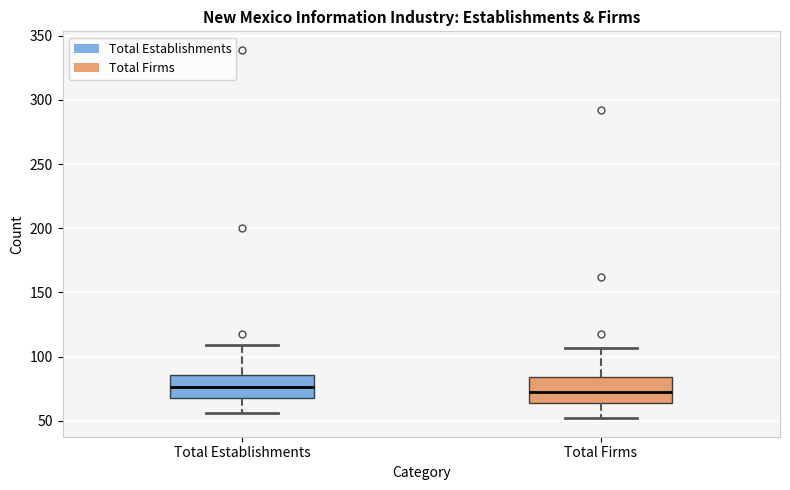

Reading left to right, read every box against the y-axis: the position of its median line, the range the box covers, and the ends of its whiskers. The values are not printed on the chart, so give them approximately, as read against the axis.

Total Establishments: median 75, box 70 to 85, whiskers 55 to 110
Total Firms: median 75, box 65 to 85, whiskers 50 to 105